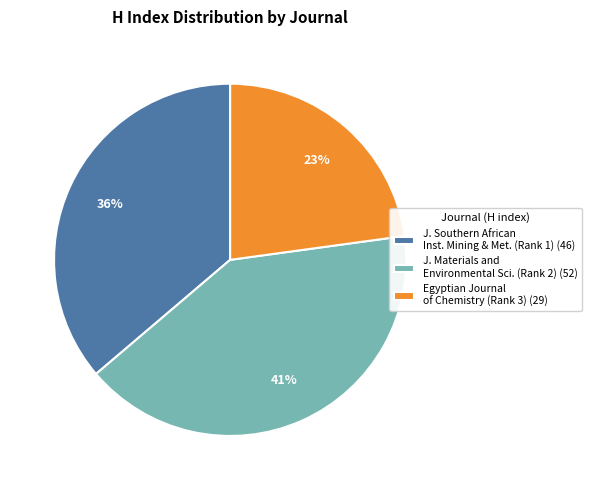

Rank the categories by value from highest to lowest.

J. Materials and Environmental Sci. (Rank 2) (52), J. Southern African Inst. Mining & Met. (Rank 1) (46), Egyptian Journal of Chemistry (Rank 3) (29)